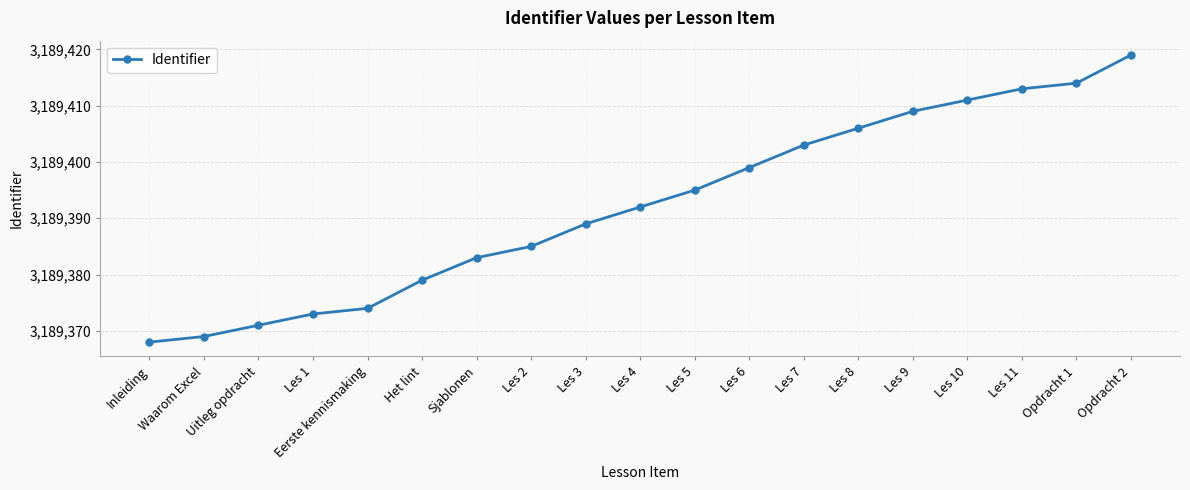

What is the average value?

3189392